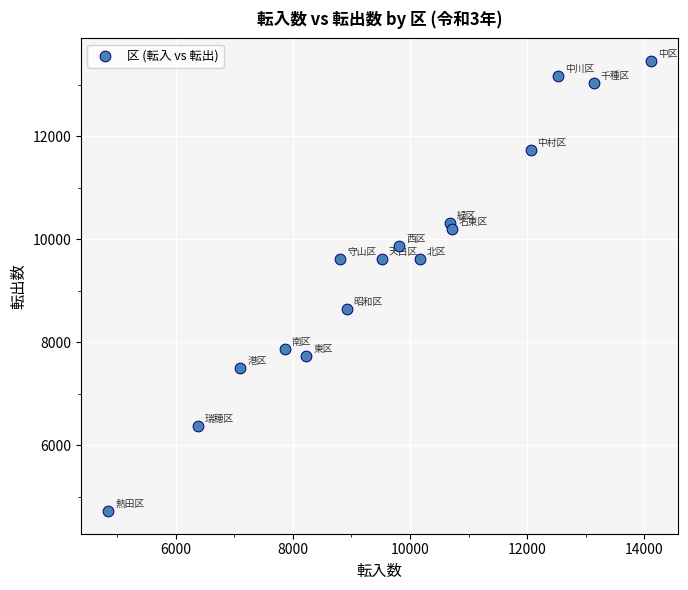

What is the range of X values (max minus min)?

9262